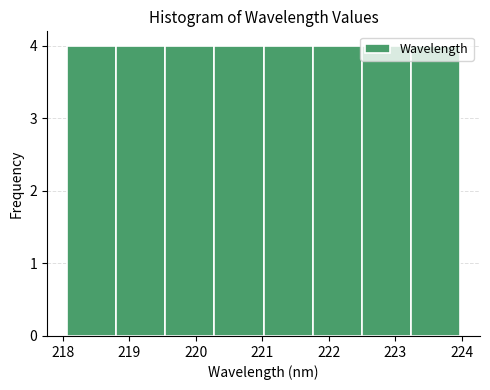

How tall is the bar that spans 220.3 to 221.0 on the x-axis? Neither the bar edges nor the heights are printed on the chart, so give them approximately, as read against the axes.

4